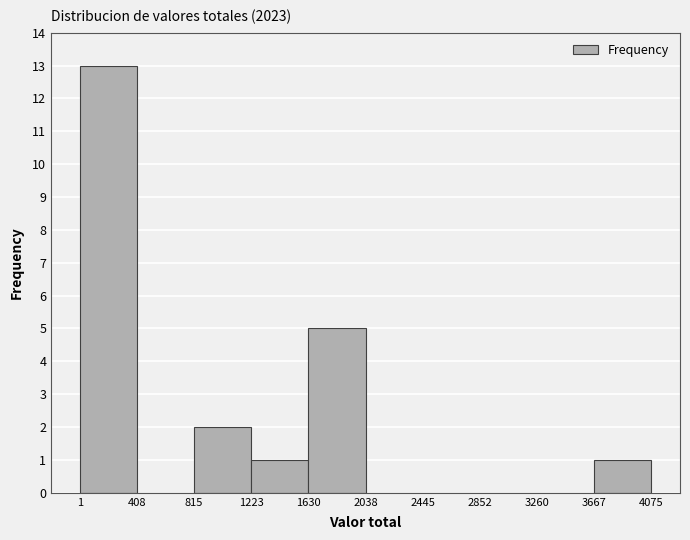

Reading left to right, transcribe this chart: for each bar, give the range it covers on the x-axis and its height. The values are not printed on the chart, so give them approximately, as read against the axis.

1 to 408: 13
408 to 815: 0
815 to 1223: 2
1223 to 1630: 1
1630 to 2038: 5
2038 to 2445: 0
2445 to 2852: 0
2852 to 3260: 0
3260 to 3667: 0
3667 to 4075: 1